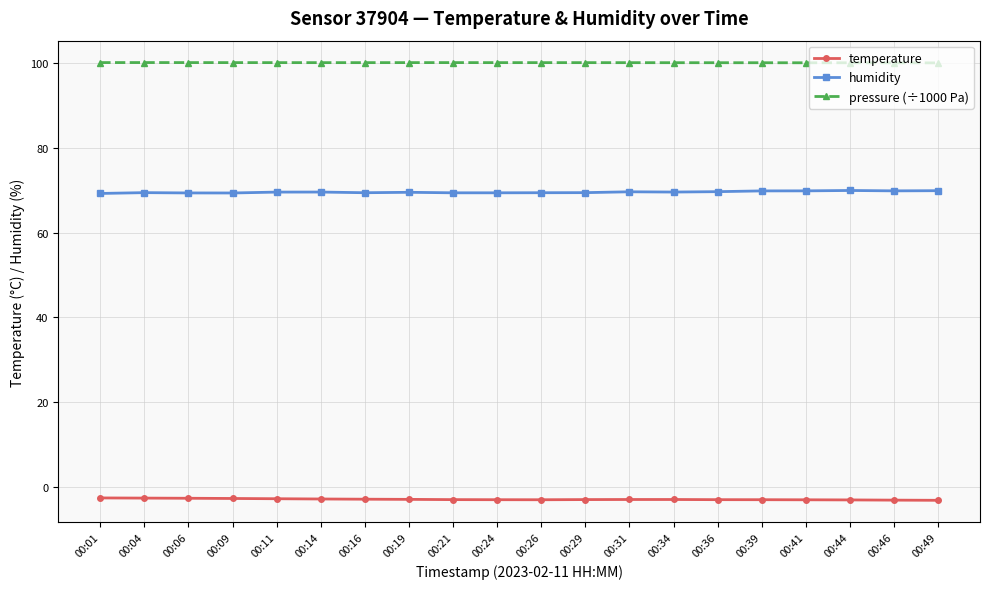

What is the total value across all series at 00:29?

166.6